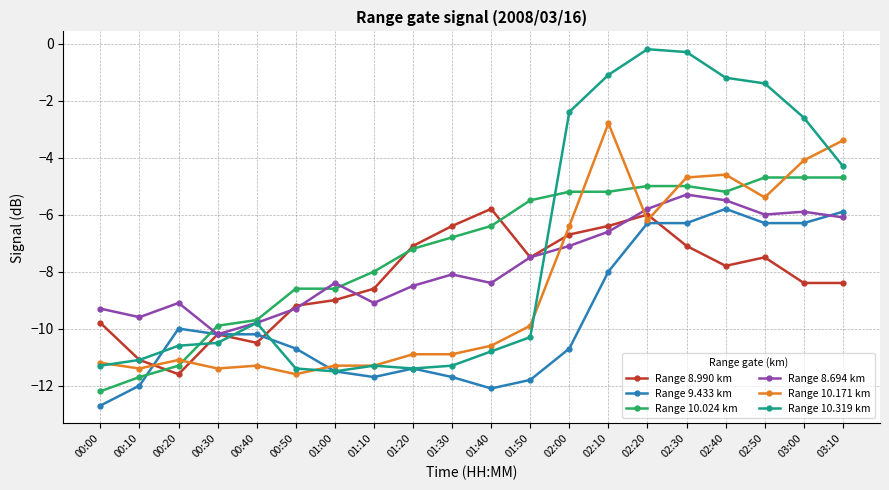

What is the total value across all series at 02:00?

-38.5